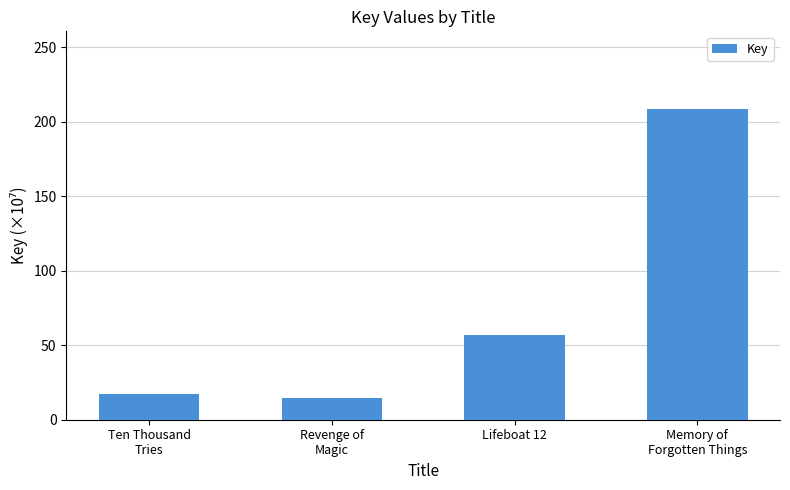

Is it true that the value at Memory of
Forgotten Things is 208.7?

True